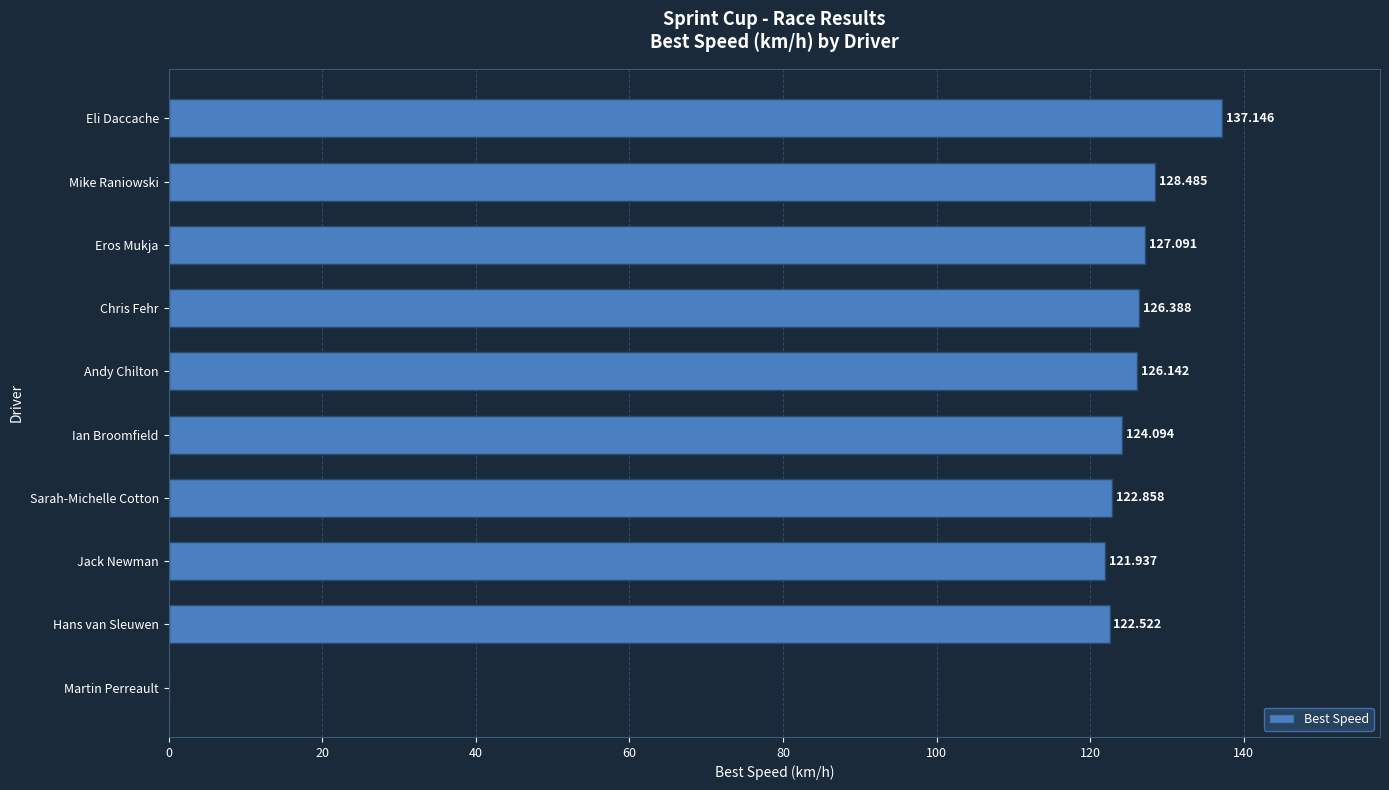

Which category has the highest value across all series?

Eli Daccache